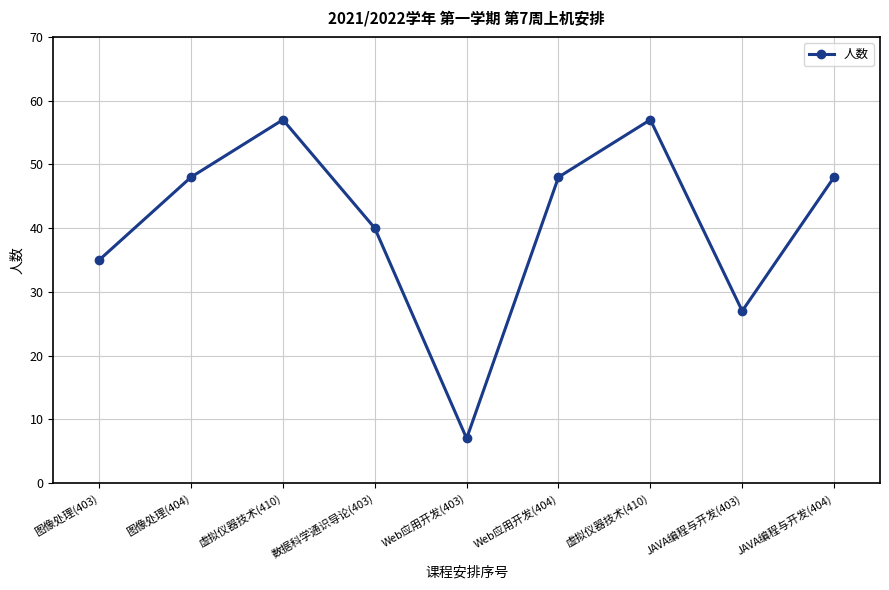

How many lines are shown in the chart?

1